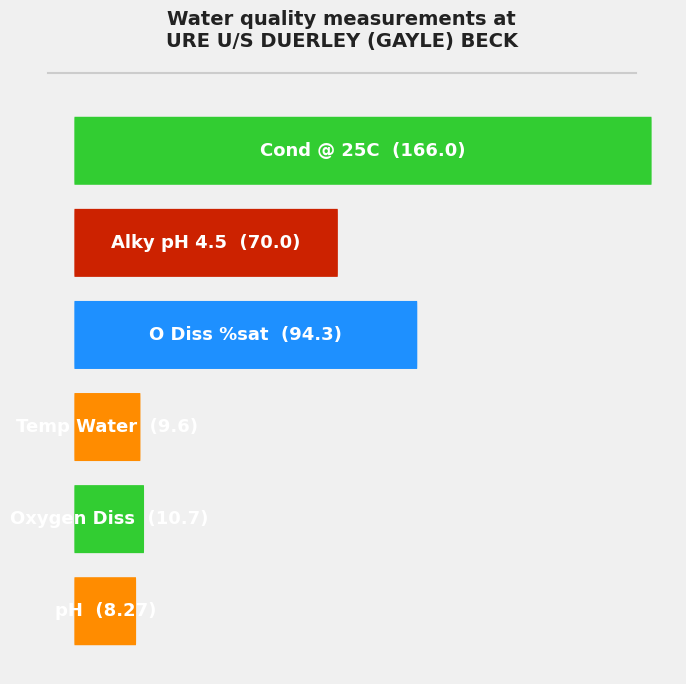

The value at O Diss %sat is 46.9. True or false?

False